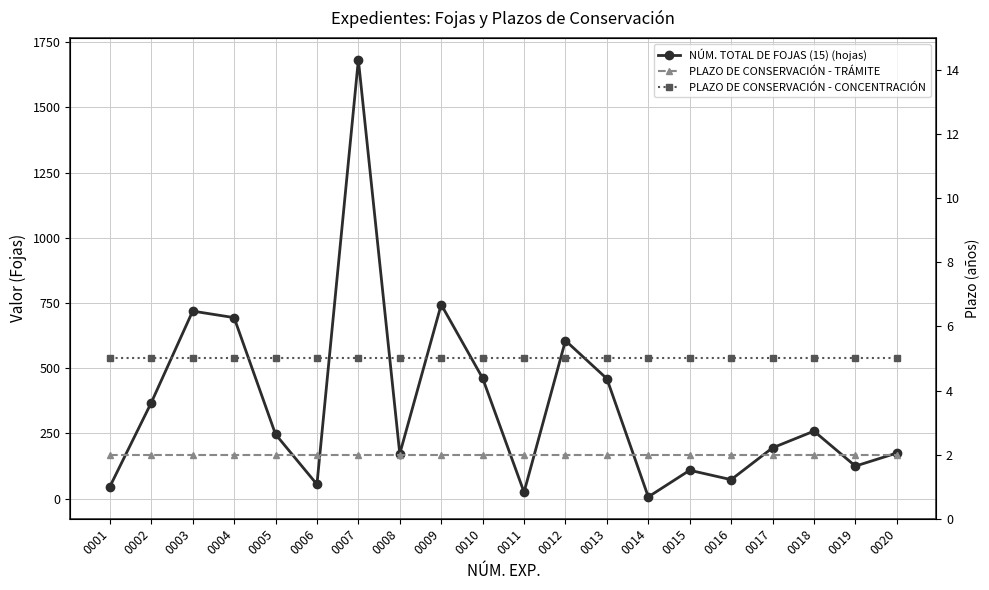

How many lines are shown in the chart?

3